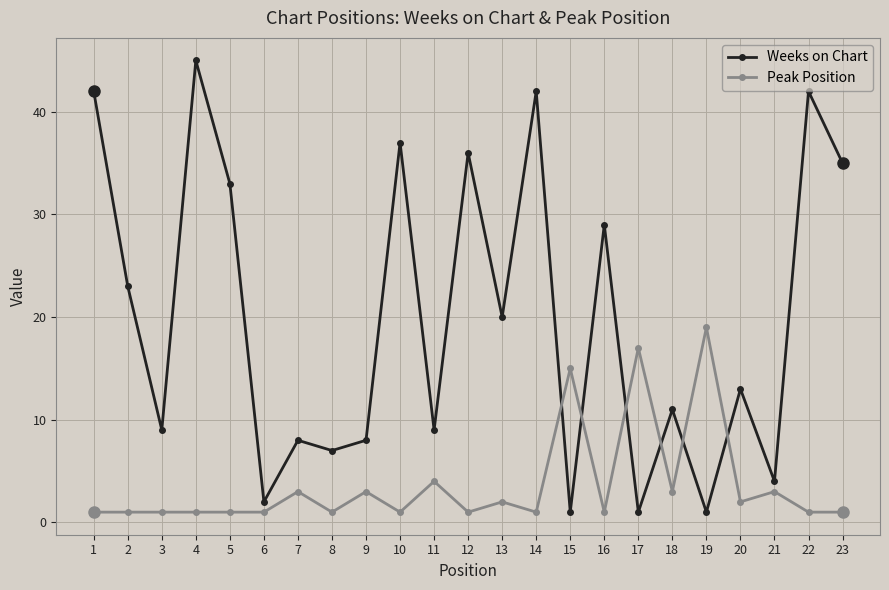

List the series in order of their overall mean, highest first.

Weeks on Chart, Peak Position